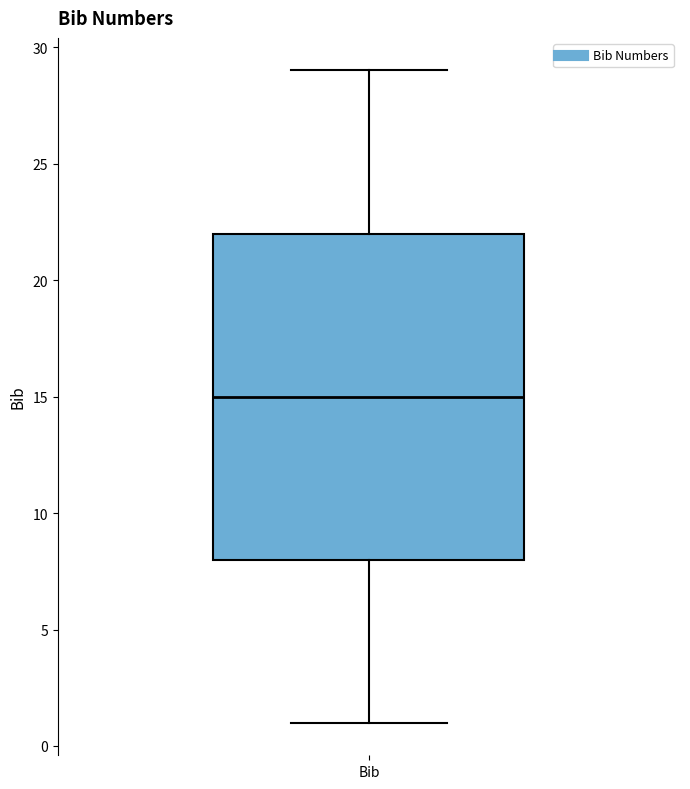

Transcribe this box plot: give where the median line is, the range the box spans, and where the two whiskers end, as read against the y-axis. The values are not printed on the chart, so give them approximately, as read against the axis.

median 15, box 8 to 22, whiskers 1 to 29